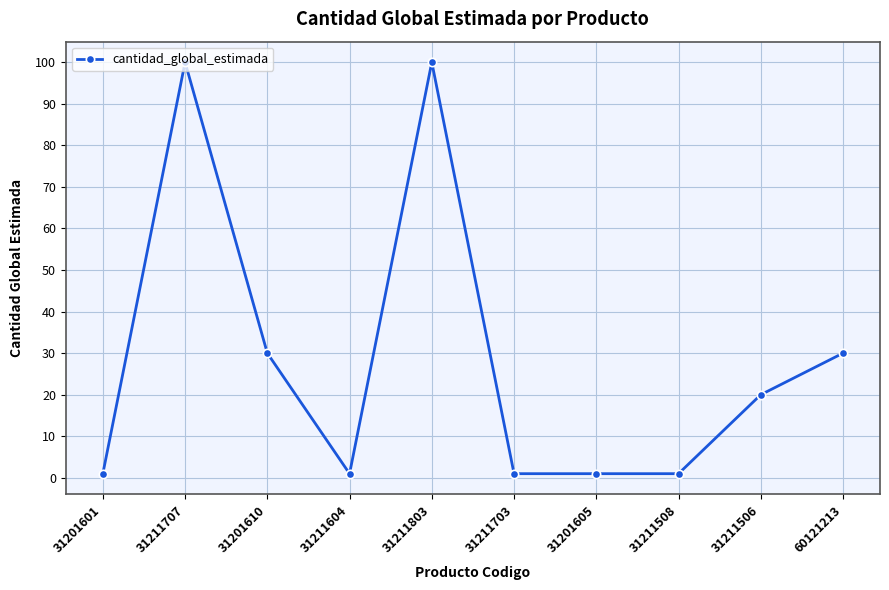

What is the ratio of the value at 31211506 to the value at 60121213?

0.7